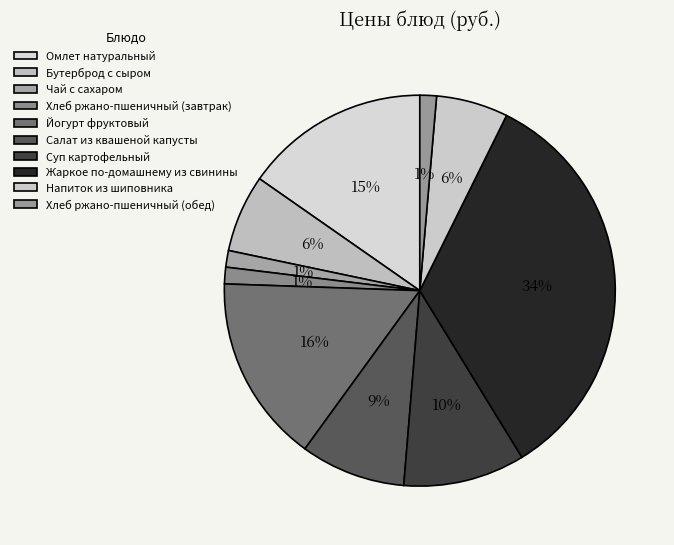

True or false: Чай с сахаром accounts for 13% of the total.

False